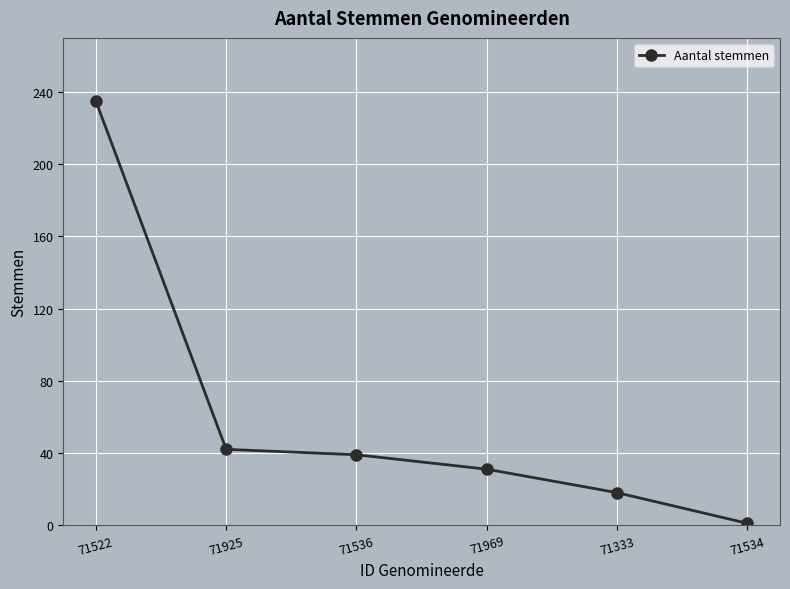

What position from the left is 71333?

5